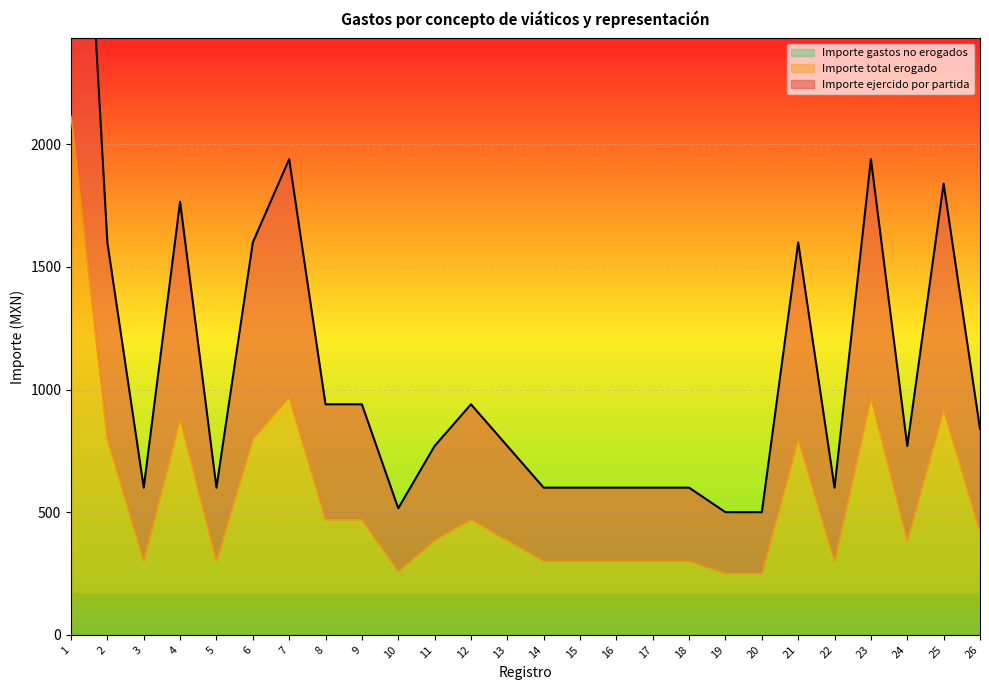

Which has a higher value, 8 or 19?

8